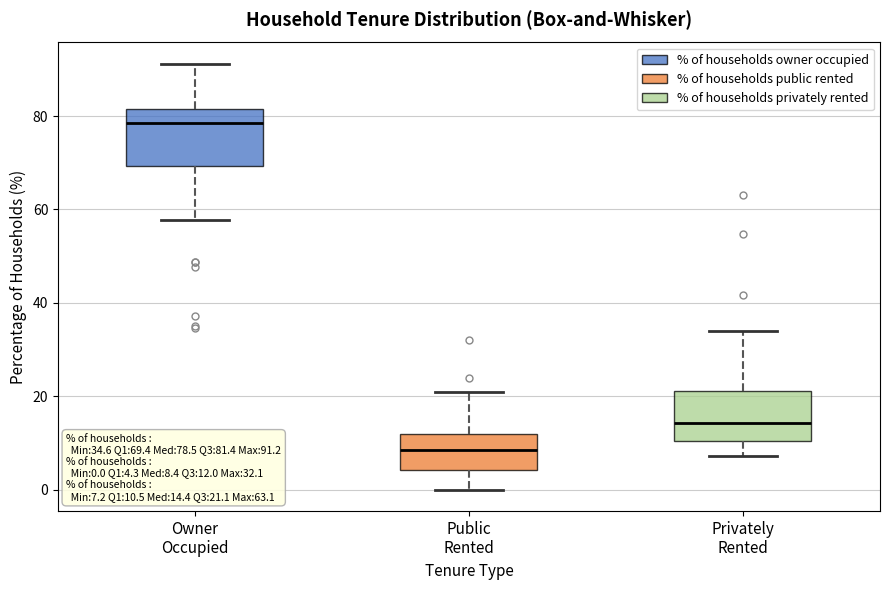

Which box's median line is the lowest?

Public Rented